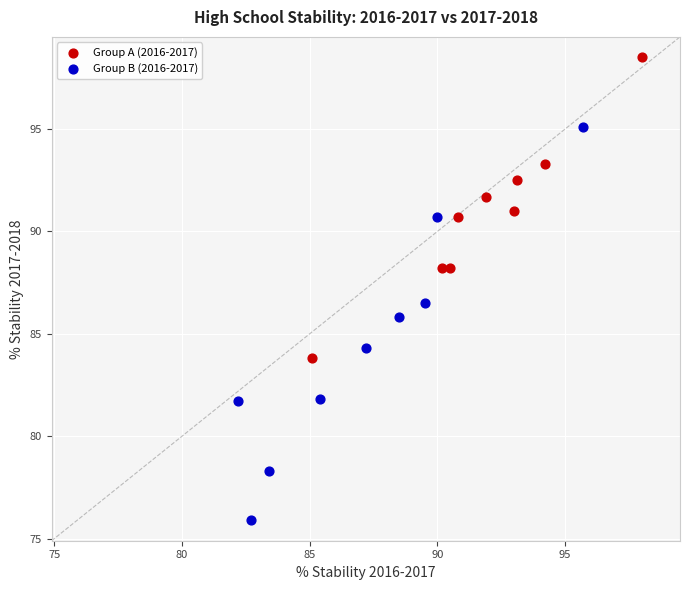

What are all the series names shown in the legend?

Group A (2016-2017), Group B (2016-2017)